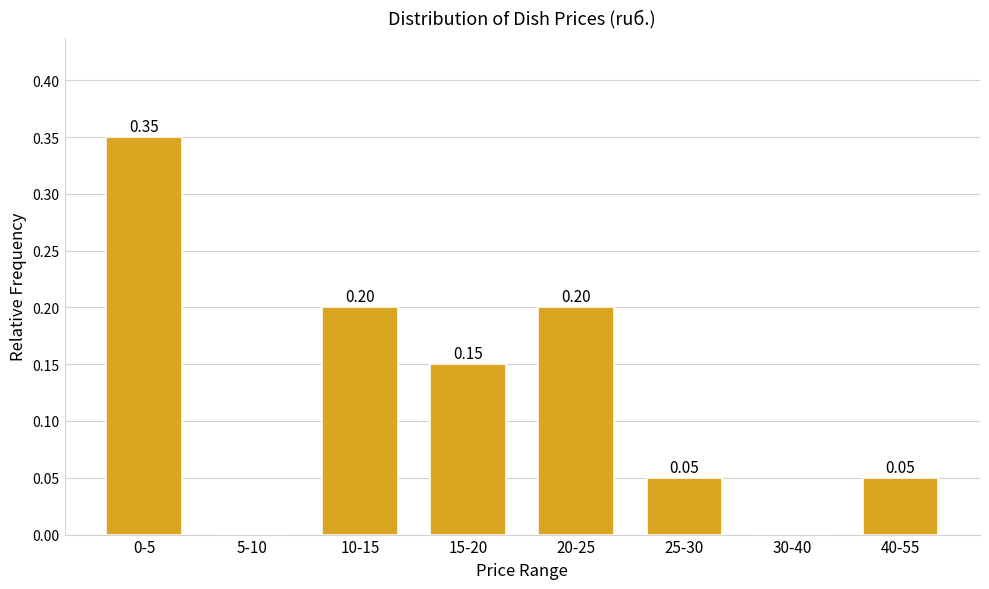

Which has a higher value, 15-20 or 40-55?

15-20